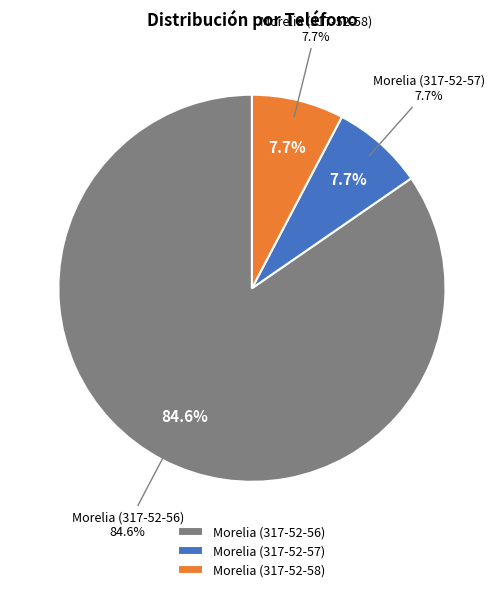

True or false: Morelia (317-52-57) accounts for 1% of the total.

False